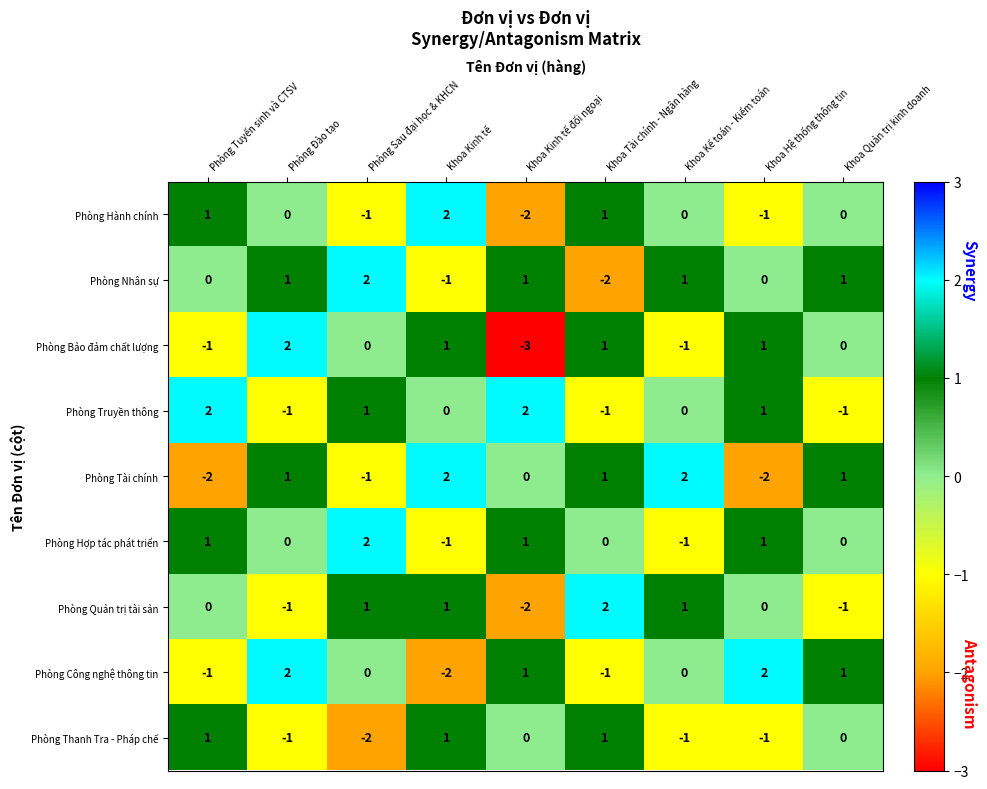

Which label corresponds to the smallest value in the chart?

Khoa Kinh tế đối ngoại